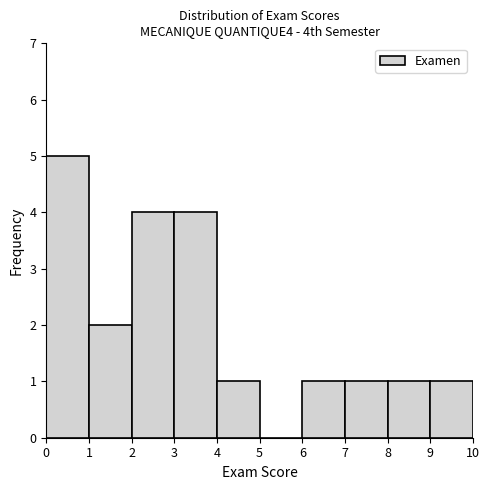

Reading left to right, list every bar in this chart as the range it spans on the x-axis followed by its height. The values are not printed on the chart, so give them approximately, as read against the axis.

0 to 1: 5
1 to 2: 2
2 to 3: 4
3 to 4: 4
4 to 5: 1
5 to 6: 0
6 to 7: 1
7 to 8: 1
8 to 9: 1
9 to 10: 1